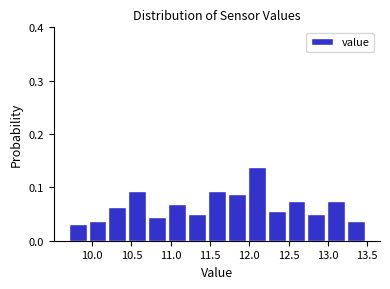

Reading left to right, list every bar in this chart as the range it spans on the x-axis followed by its height. Neither the bar edges nor the heights are printed on the chart, so give them approximately, as read against the axes.

9.70 to 9.95: 0.03
9.95 to 10.20: 0.04
10.20 to 10.45: 0.06
10.45 to 10.70: 0.09
10.70 to 10.95: 0.04
10.95 to 11.20: 0.07
11.20 to 11.45: 0.05
11.45 to 11.75: 0.09
11.75 to 12.00: 0.09
12.00 to 12.25: 0.14
12.25 to 12.50: 0.06
12.50 to 12.75: 0.08
12.75 to 13.00: 0.05
13.00 to 13.25: 0.08
13.25 to 13.50: 0.04